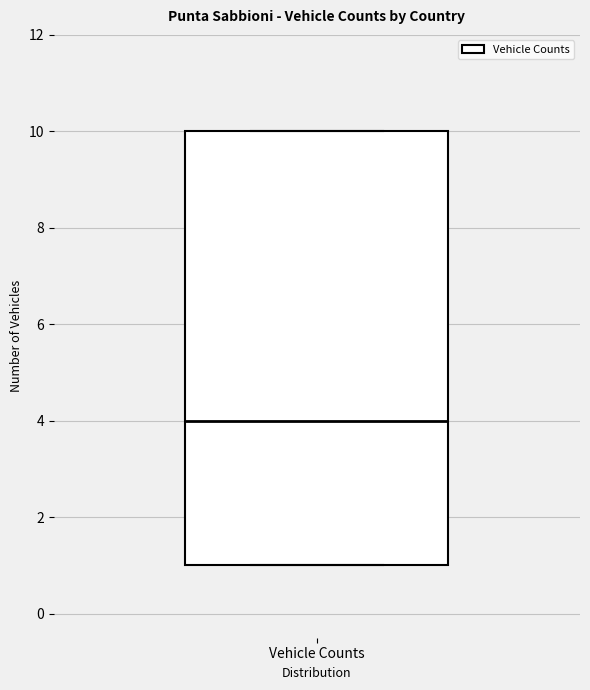

Transcribe this box plot: give where the median line is, the range the box spans, and where the two whiskers end, as read against the y-axis. The values are not printed on the chart, so give them approximately, as read against the axis.

median 4, box 1 to 10, whiskers 1 to 10